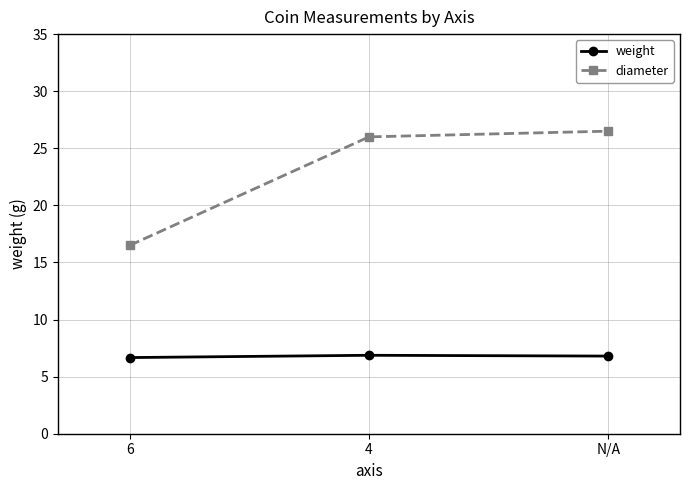

What is the spread (max minus min) of values at 4?

19.1